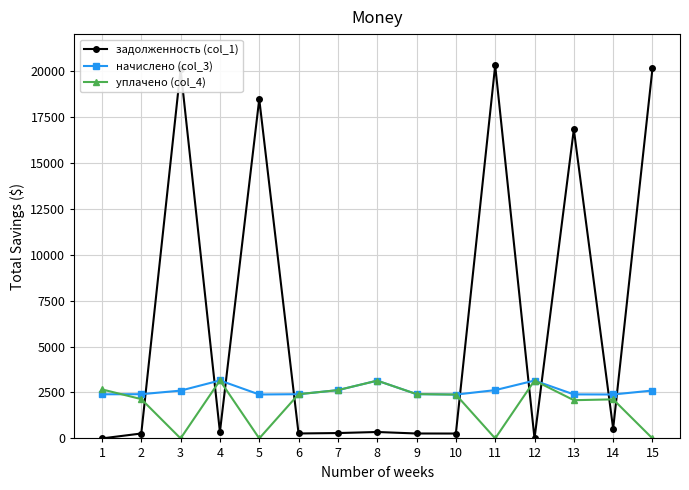

Rank the series by their average value, from highest to lowest.

задолженность (col_1), начислено (col_3), уплачено (col_4)